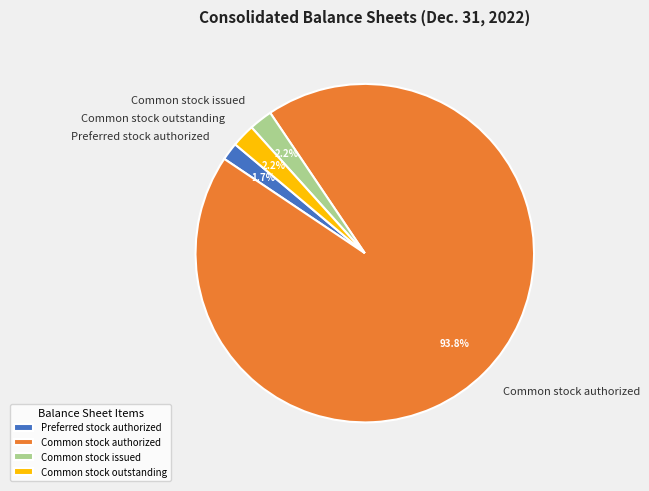

Which has a higher value, Common stock issued or Common stock authorized?

Common stock authorized